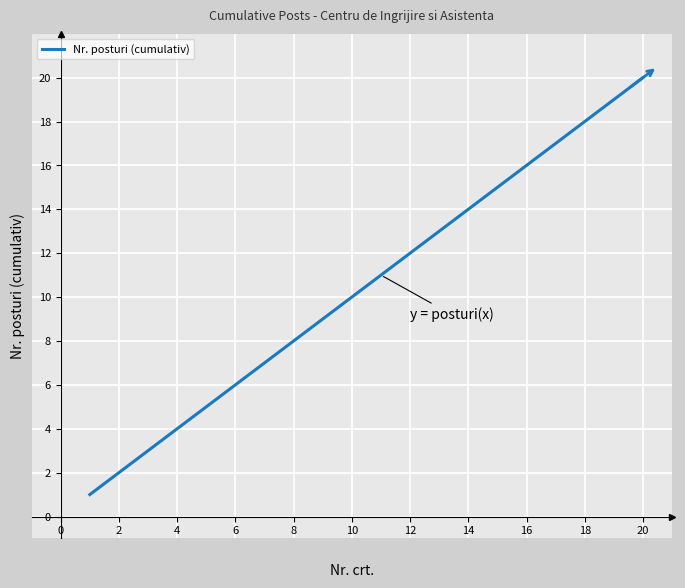

True or false: there are more than 2 points higher than both neighbors.

False